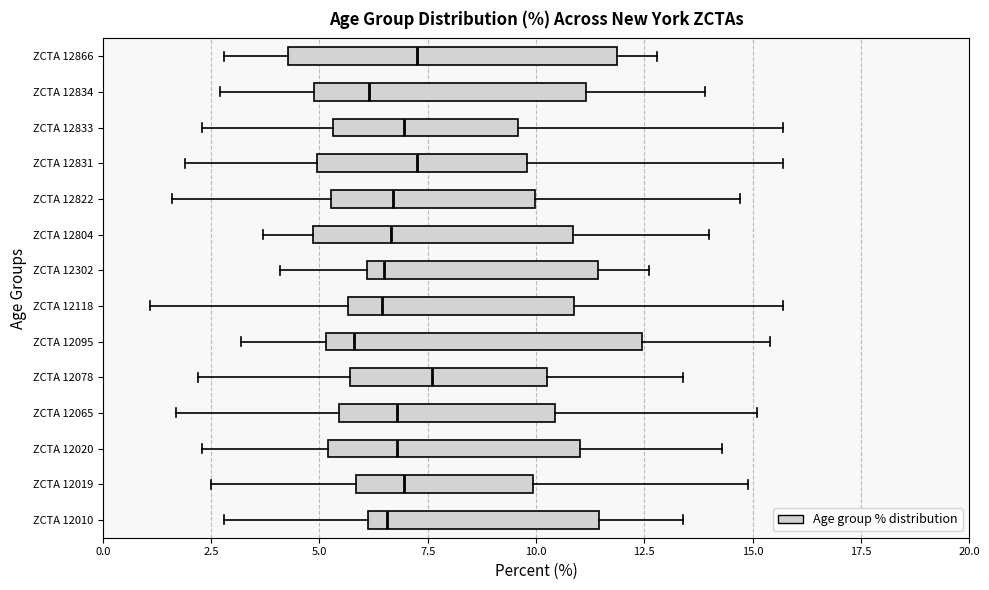

Reading bottom to top, transcribe this box plot: for each box, give where its median line is, the range the box spans, and where its two whiskers end, as read against the x-axis. The values are not printed on the chart, so give them approximately, as read against the axis.

ZCTA 12010: median 6.5, box 6.0 to 11.5, whiskers 3.0 to 13.5
ZCTA 12019: median 7.0, box 6.0 to 10.0, whiskers 2.5 to 15.0
ZCTA 12020: median 7.0, box 5.0 to 11.0, whiskers 2.5 to 14.5
ZCTA 12065: median 7.0, box 5.5 to 10.5, whiskers 1.5 to 15.0
ZCTA 12078: median 7.5, box 5.5 to 10.5, whiskers 2.0 to 13.5
ZCTA 12095: median 6.0, box 5.0 to 12.5, whiskers 3.0 to 15.5
ZCTA 12118: median 6.5, box 5.5 to 11.0, whiskers 1.0 to 15.5
ZCTA 12302: median 6.5, box 6.0 to 11.5, whiskers 4.0 to 12.5
ZCTA 12804: median 6.5, box 5.0 to 11.0, whiskers 3.5 to 14.0
ZCTA 12822: median 6.5, box 5.5 to 10.0, whiskers 1.5 to 14.5
ZCTA 12831: median 7.5, box 5.0 to 10.0, whiskers 2.0 to 15.5
ZCTA 12833: median 7.0, box 5.5 to 9.5, whiskers 2.5 to 15.5
ZCTA 12834: median 6.0, box 5.0 to 11.0, whiskers 2.5 to 14.0
ZCTA 12866: median 7.5, box 4.5 to 12.0, whiskers 3.0 to 13.0